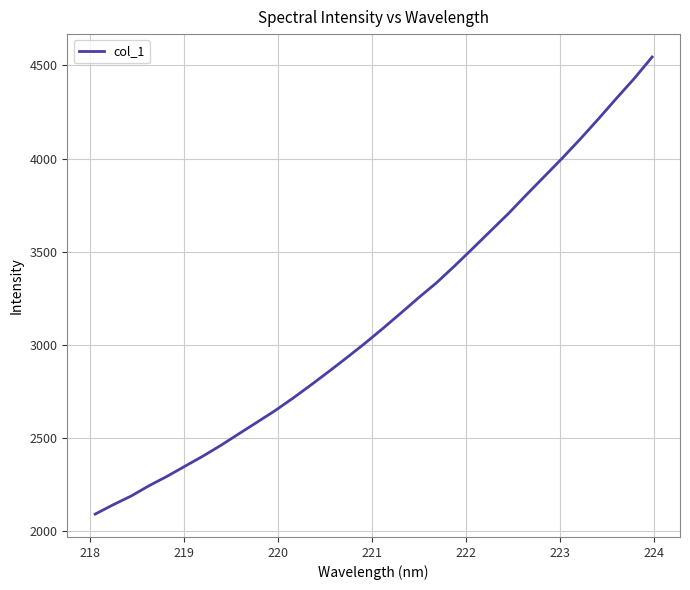

What is the minimum value shown in the chart?

2091.8